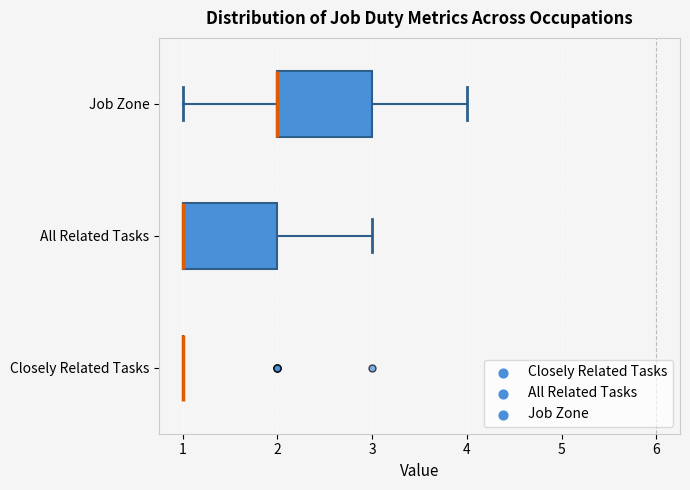

Reading bottom to top, read every box against the x-axis: the position of its median line, the range the box covers, and the ends of its whiskers. The values are not printed on the chart, so give them approximately, as read against the axis.

Closely Related Tasks: box collapsed to a line at 1, whiskers 1 to 1
All Related Tasks: median 1 (drawn on the box's left edge), box 1 to 2, whiskers 1 to 3
Job Zone: median 2 (drawn on the box's left edge), box 2 to 3, whiskers 1 to 4